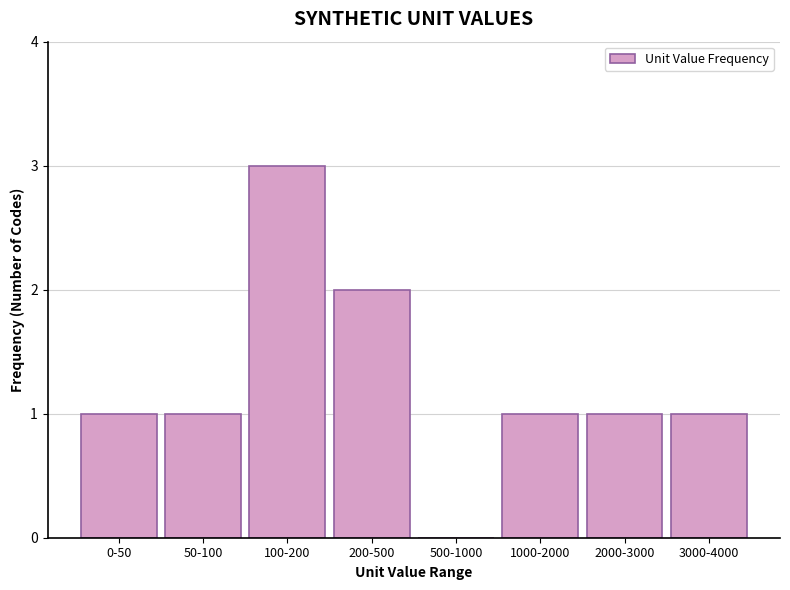

Reading left to right, extract all data points from this chart.

0-50=1	50-100=1	100-200=3	200-500=2	500-1000=0	1000-2000=1	2000-3000=1	3000-4000=1